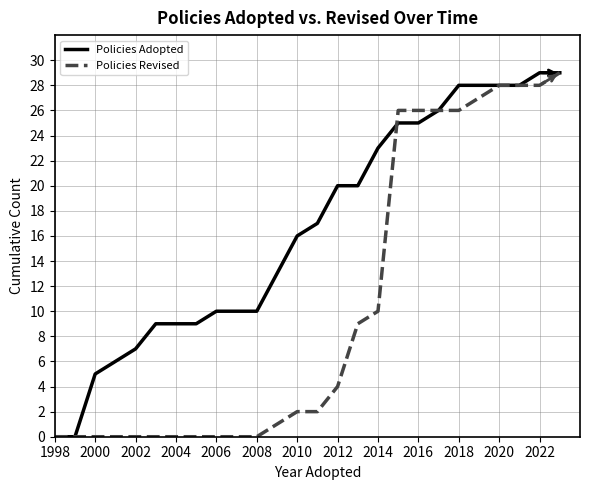

What is the maximum value for Policies Adopted?

29